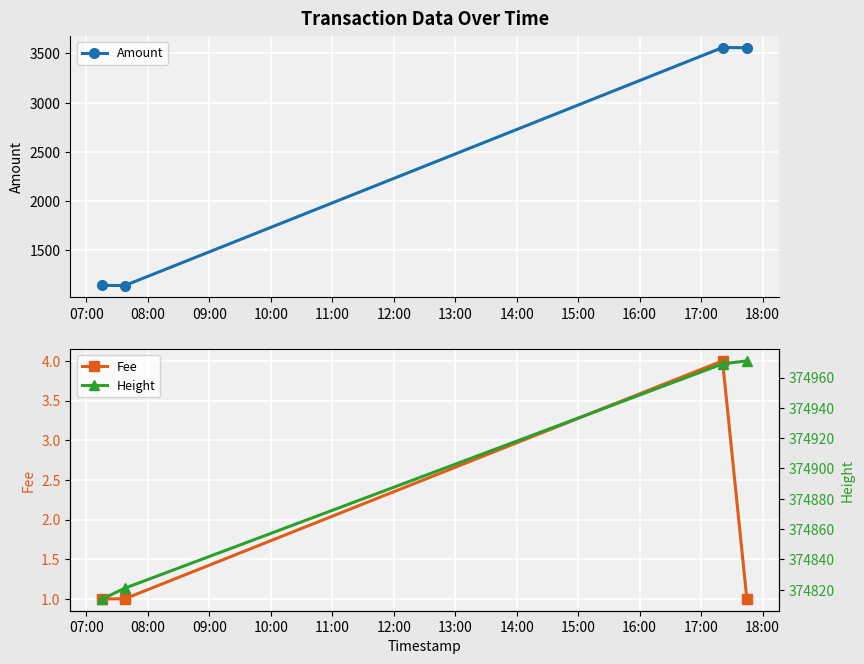

What is the lowest value of the Amount series?

1140